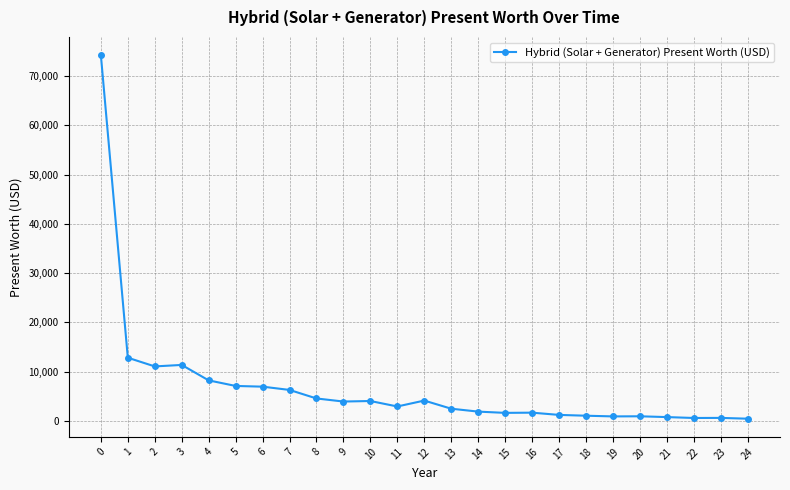

Does the chart have visible grid lines?

Yes